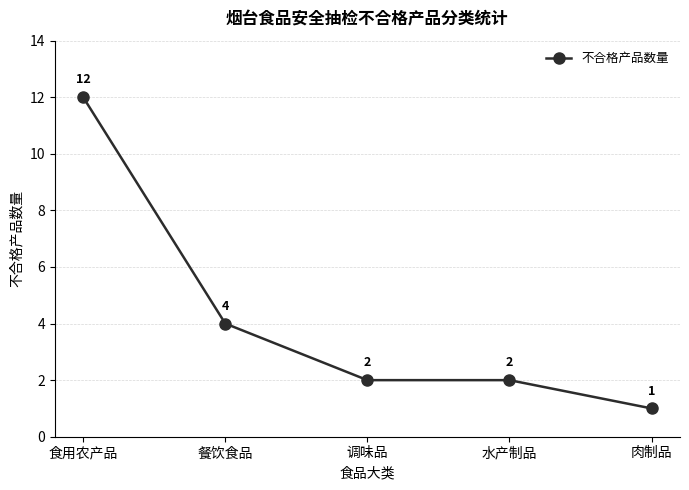

The value at 食用农产品 is 18. True or false?

False